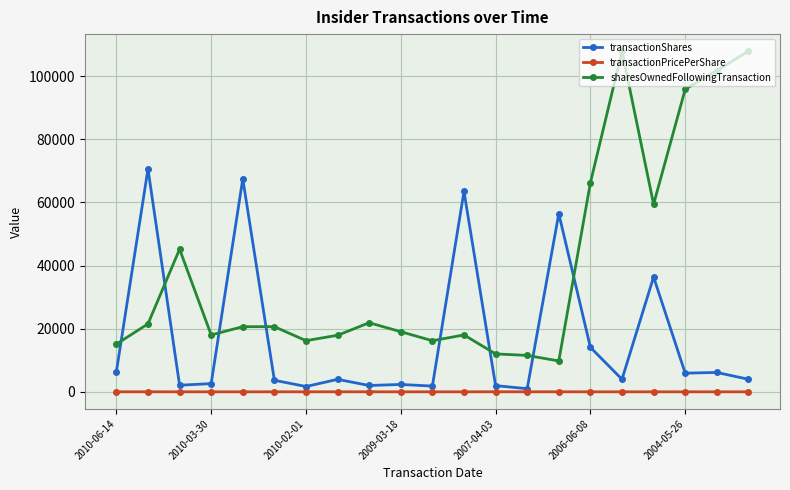

At how many categories does at least one series exceed 76579?

4